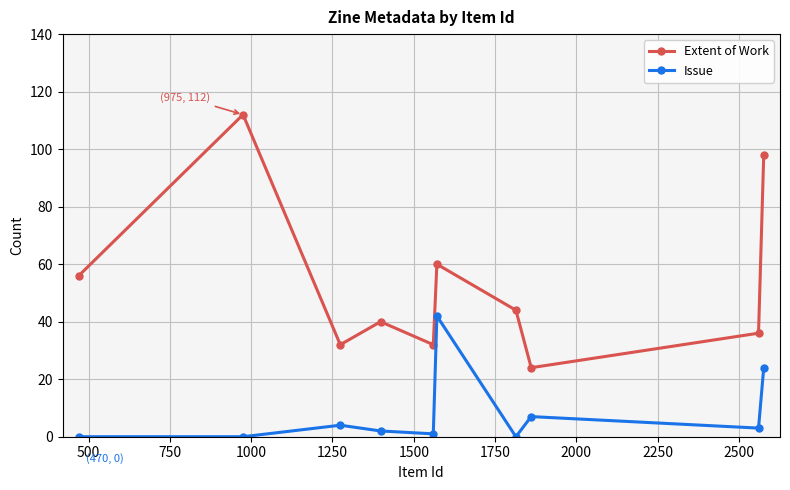

What is the maximum value for Issue?

42